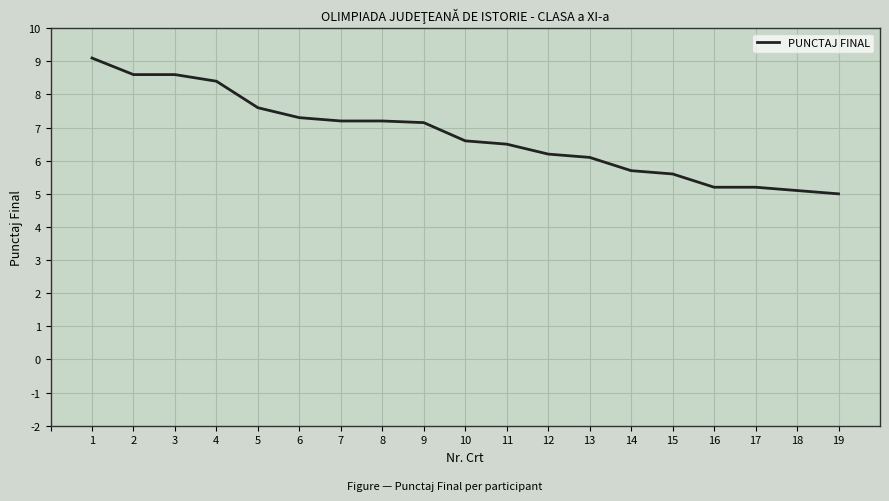

What is the ratio of the value at 15 to the value at 10?

0.8